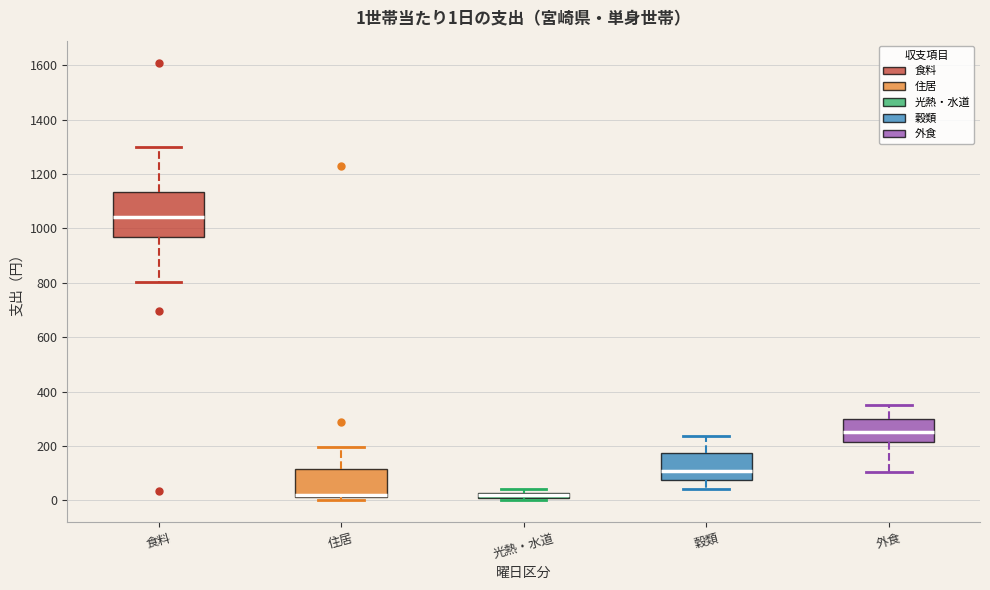

Which box is the tallest, from its lower edge to its upper edge?

食料